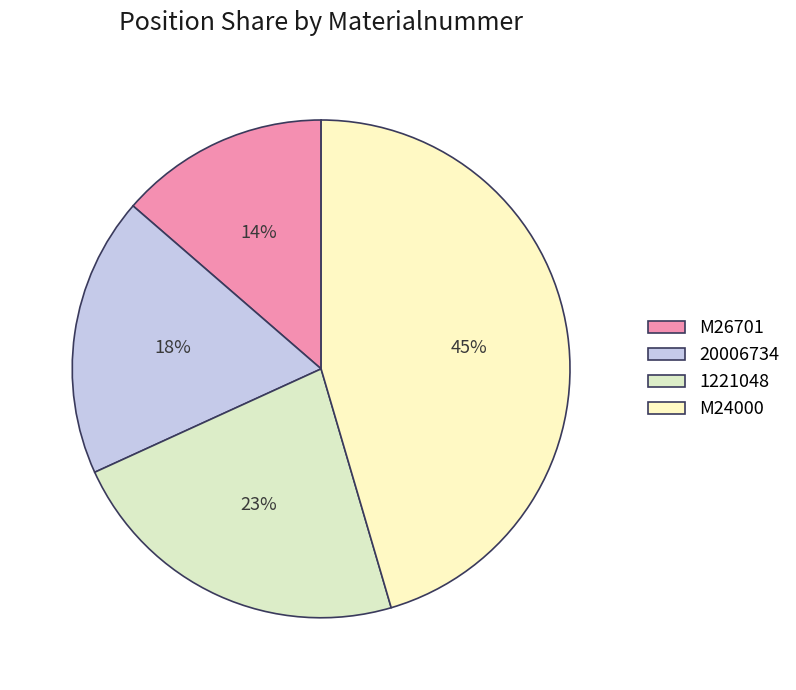

How many slices are in this pie chart?

4